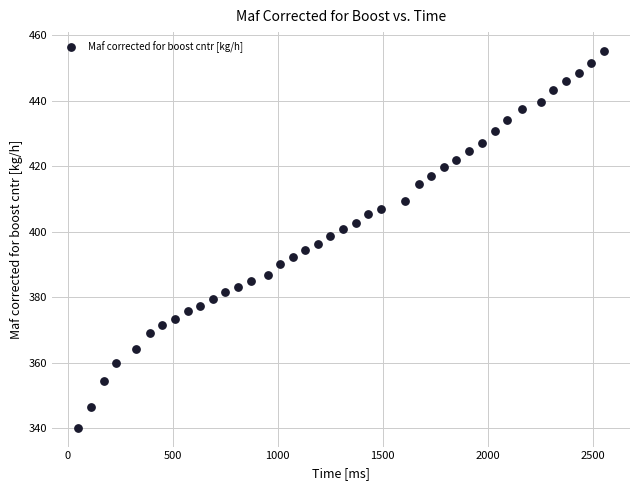

What is the range of Y values (max minus min)?

115.1